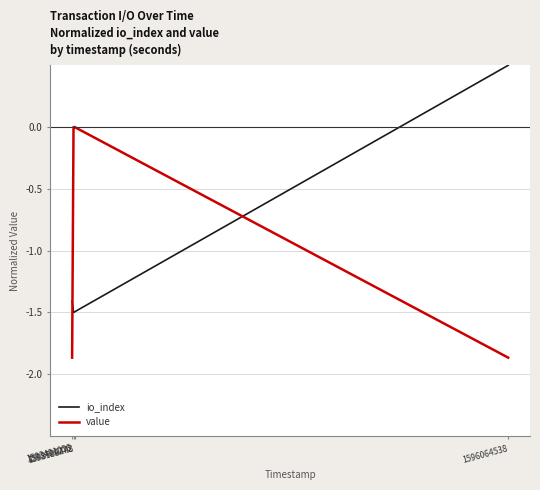

How many times do value and io_index cross each other?

2